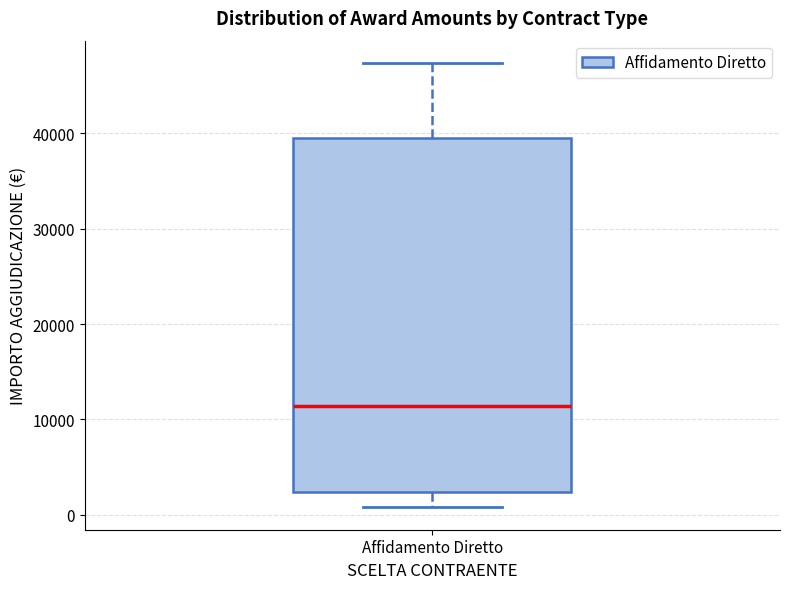

Transcribe this box plot: give where the median line is, the range the box spans, and where the two whiskers end, as read against the y-axis. The values are not printed on the chart, so give them approximately, as read against the axis.

median 11000, box 2000 to 40000, whiskers 1000 to 47000